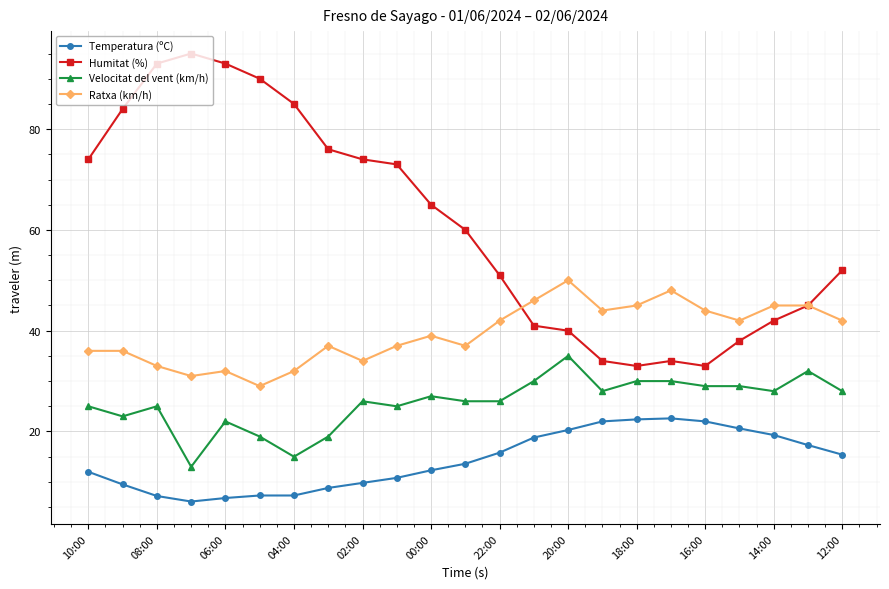

Which series has the widest spread of values?

Humitat (%)